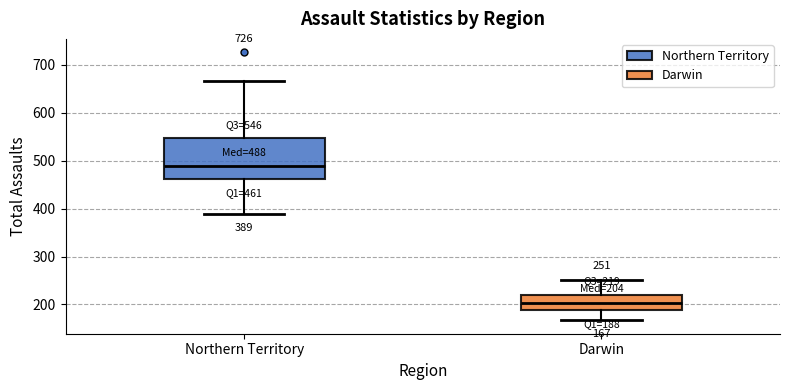

Which box's median line is the lowest?

Darwin